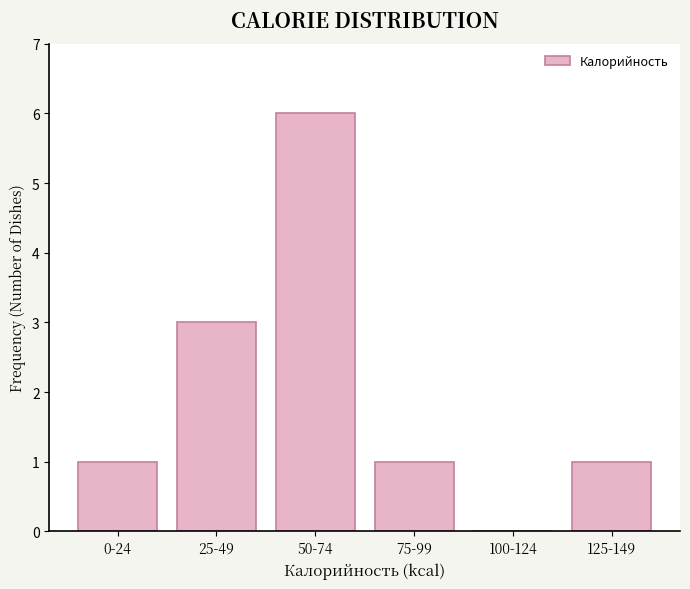

Reading left to right, extract all data points from this chart.

0-24=1	25-49=3	50-74=6	75-99=1	100-124=0	125-149=1